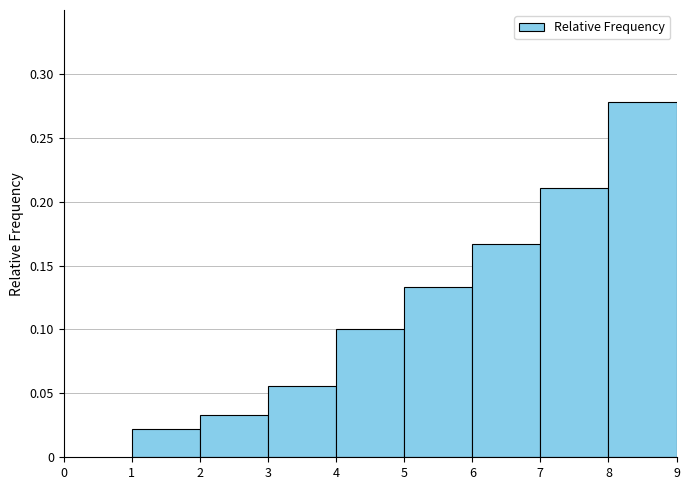

Reading left to right, list every bar in this chart as the range it spans on the x-axis followed by its height. The values are not printed on the chart, so give them approximately, as read against the axis.

1 to 2: 0.020
2 to 3: 0.035
3 to 4: 0.055
4 to 5: 0.100
5 to 6: 0.135
6 to 7: 0.165
7 to 8: 0.210
8 to 9: 0.280